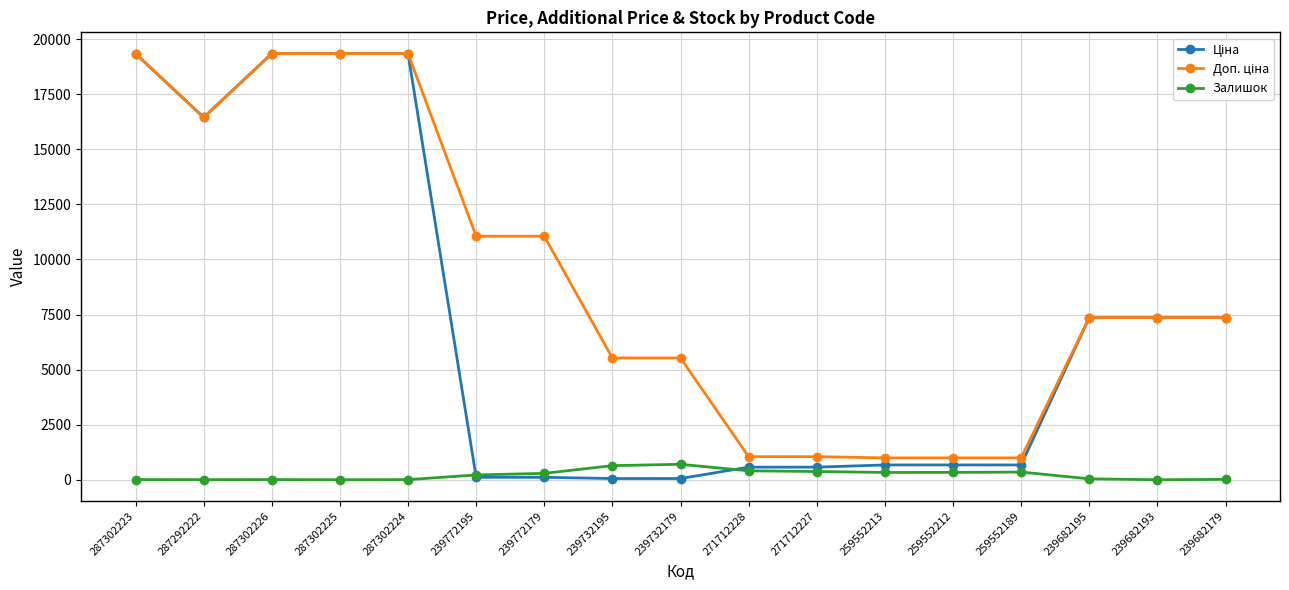

The Залишок series shows 7.0 at 287302226. True or false?

True